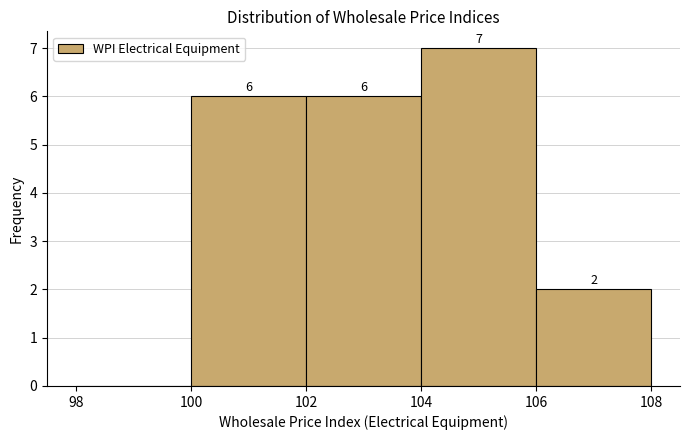

Over which range of the x-axis is the bar tallest?

104 to 106